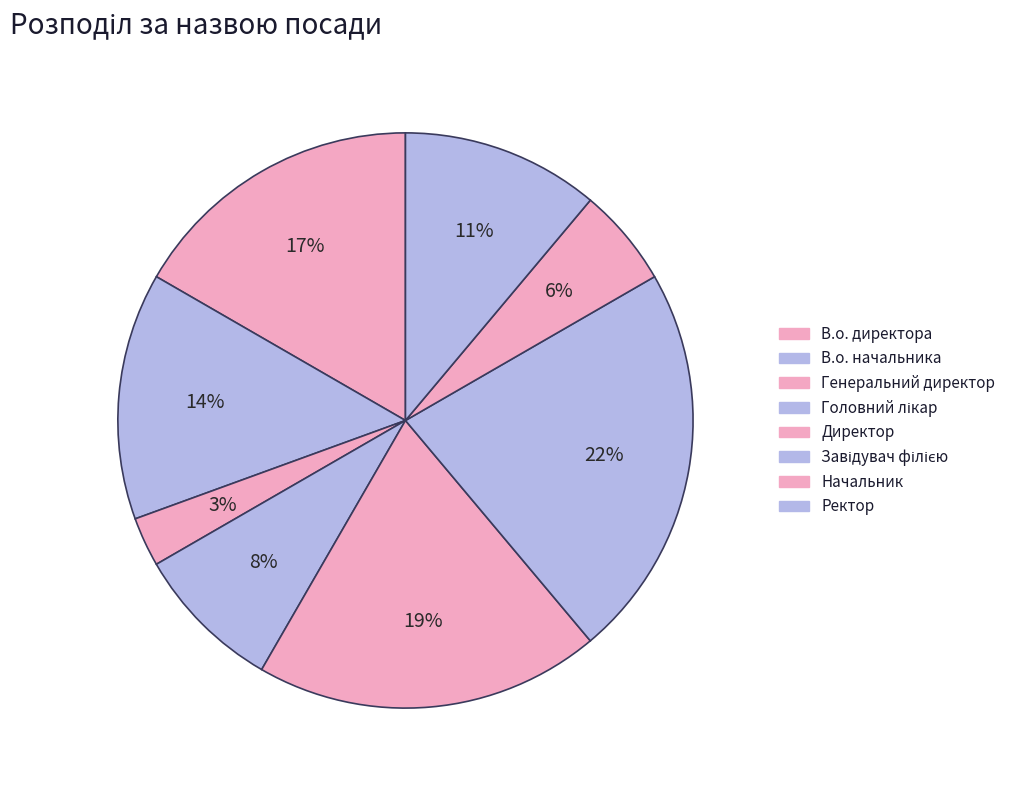

How many slices are in this pie chart?

8